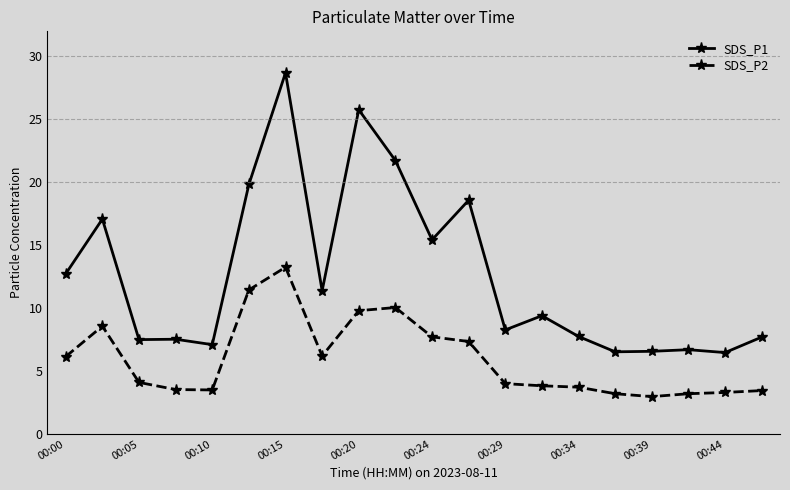

At how many categories does at least one series exceed 10?

9